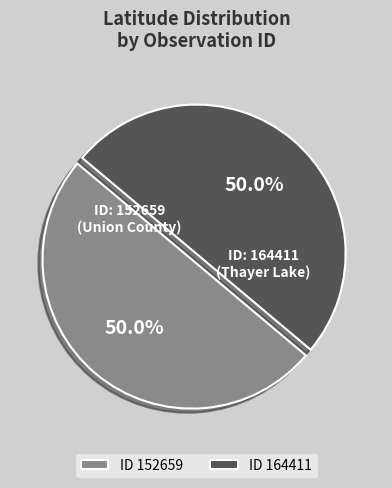

Combined, do ID 164411 and ID 152659 account for over 50%?

Yes